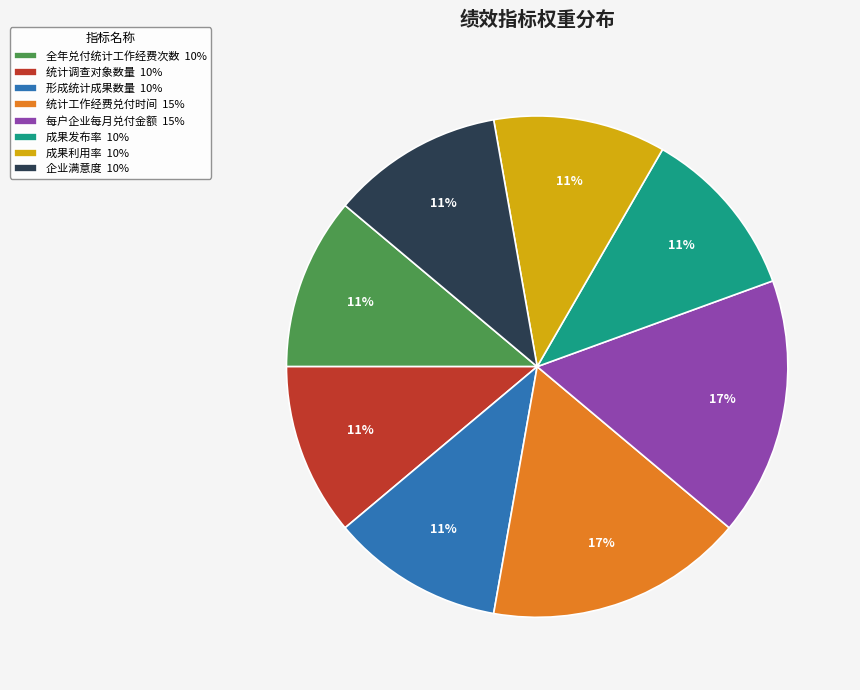

Is there a majority slice in this chart?

No